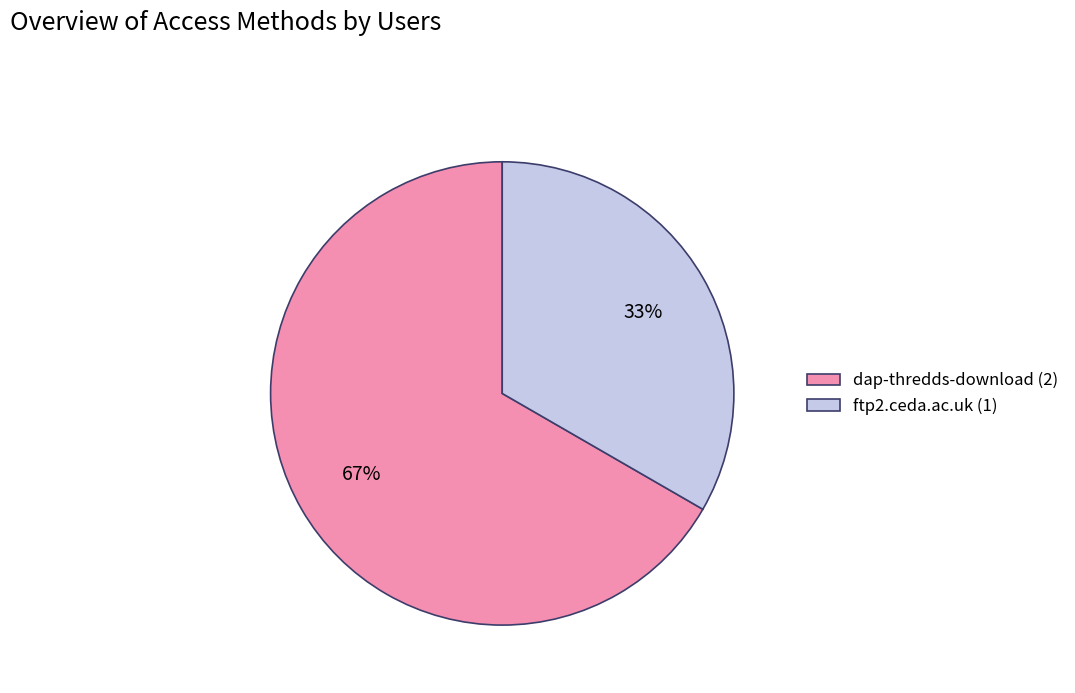

Is the sum of ftp2.ceda.ac.uk (1) and dap-thredds-download (2) greater than half?

Yes